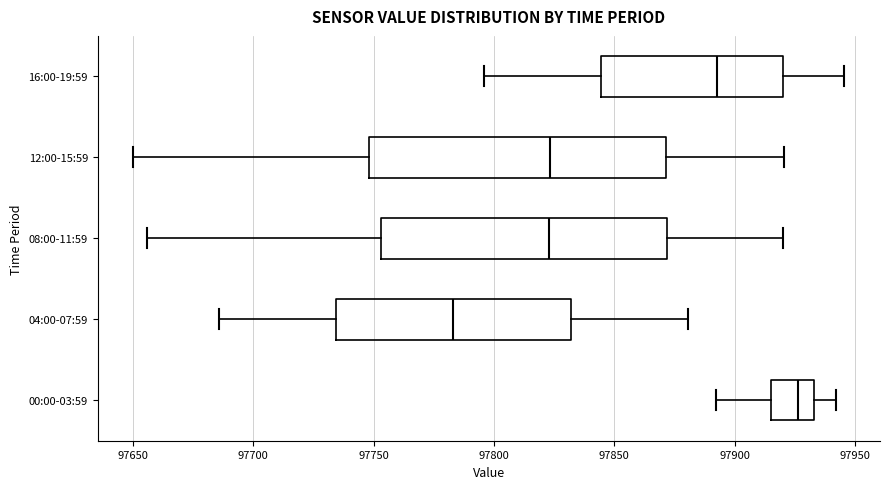

Reading bottom to top, read every box against the x-axis: the position of its median line, the range the box covers, and the ends of its whiskers. The values are not printed on the chart, so give them approximately, as read against the axis.

00:00-03:59: median 97925, box 97915 to 97935, whiskers 97890 to 97940
04:00-07:59: median 97785, box 97735 to 97830, whiskers 97685 to 97880
08:00-11:59: median 97825, box 97755 to 97870, whiskers 97655 to 97920
12:00-15:59: median 97825, box 97750 to 97870, whiskers 97650 to 97920
16:00-19:59: median 97895, box 97845 to 97920, whiskers 97795 to 97945